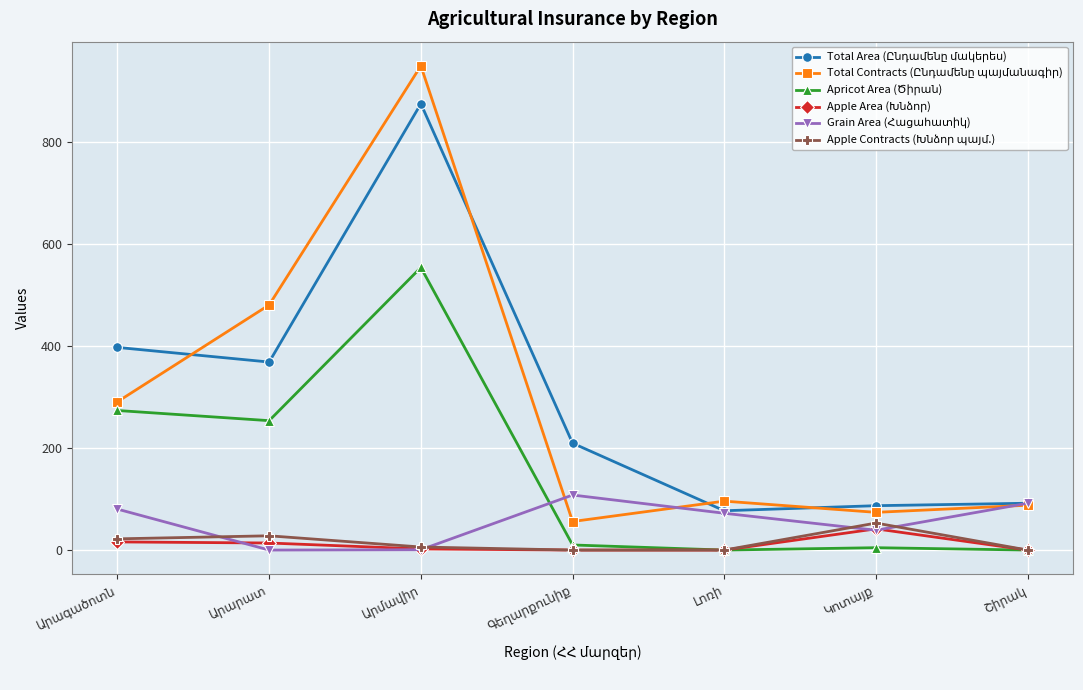

What is the greatest value displayed?

950.0